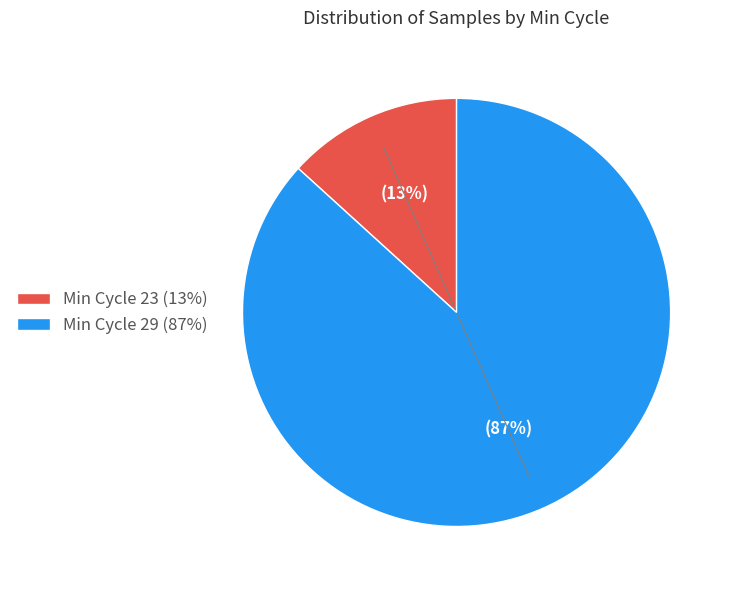

To the nearest percent, what is the average slice percentage?

50%